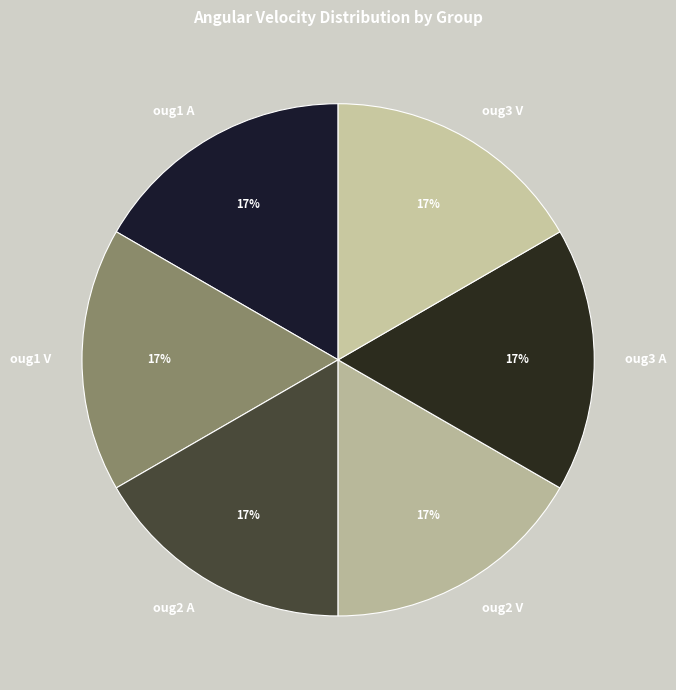

Combined, do oug2 V and oug1 A account for over 50%?

No